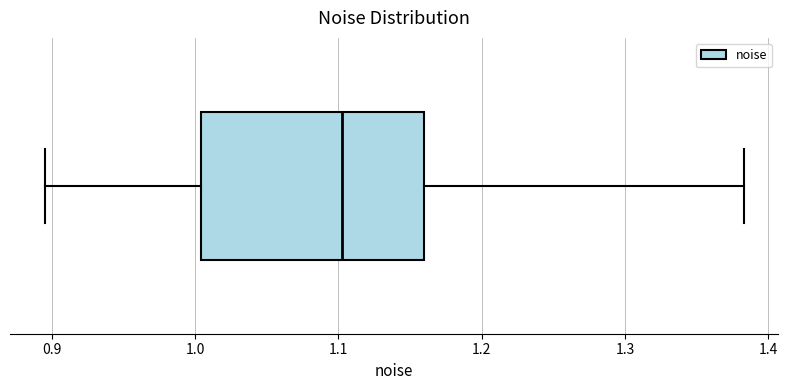

Transcribe this box plot: give where the median line is, the range the box spans, and where the two whiskers end, as read against the x-axis. The values are not printed on the chart, so give them approximately, as read against the axis.

median 1.10, box 1.00 to 1.16, whiskers 0.90 to 1.38